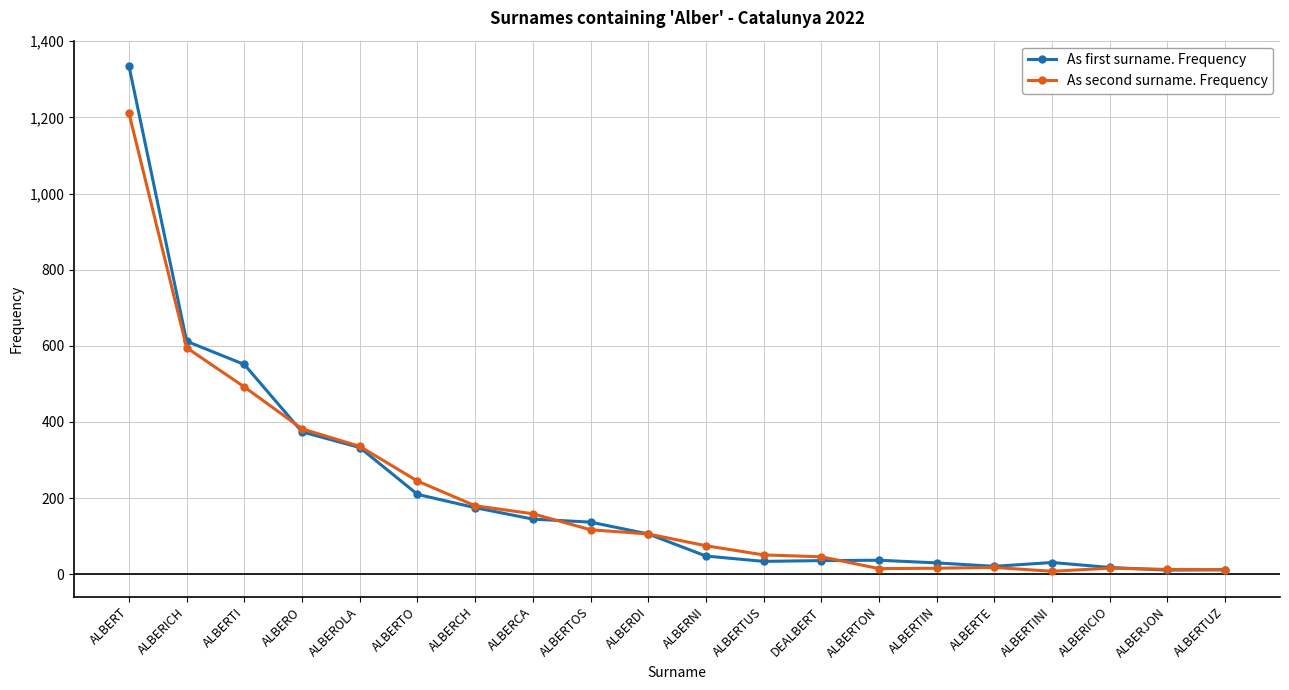

What is the label of the 17th point from the left?

ALBERTINI